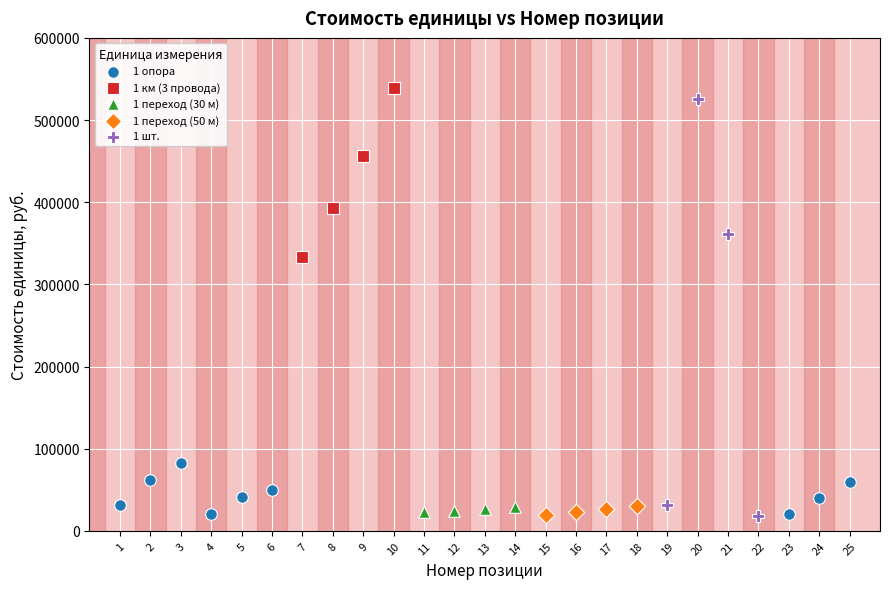

Which series has the widest spread of Y values?

1 шт.